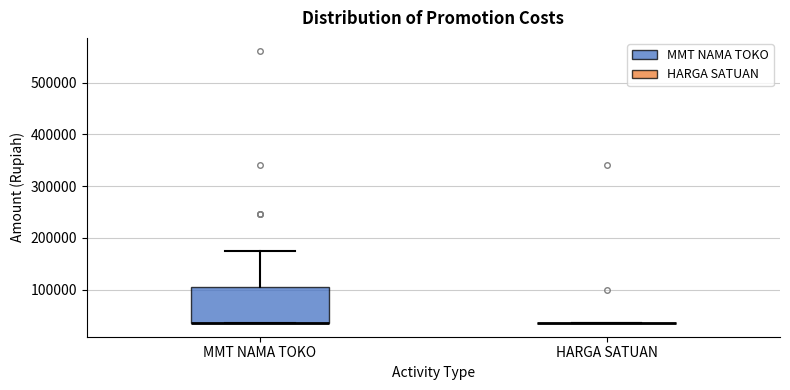

Reading left to right, read every box against the y-axis: the position of its median line, the range the box covers, and the ends of its whiskers. The values are not printed on the chart, so give them approximately, as read against the axis.

MMT NAMA TOKO: median 40000 (drawn on the box's lower edge), box 40000 to 110000, whiskers 40000 to 180000
HARGA SATUAN: box collapsed to a line at 40000, whiskers 40000 to 40000